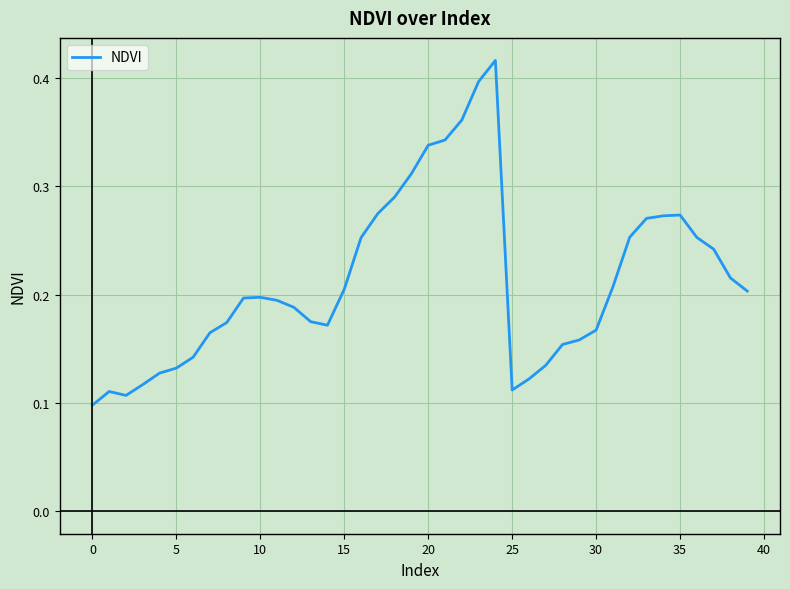

Count the number of categories in the chart.

40